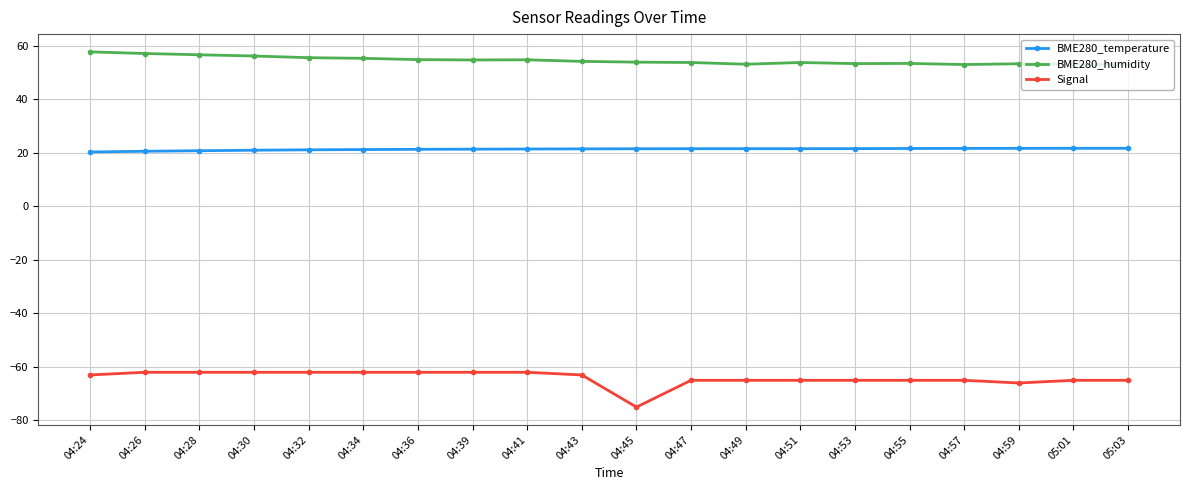

List the series in order of their overall mean, highest first.

BME280_humidity, BME280_temperature, Signal